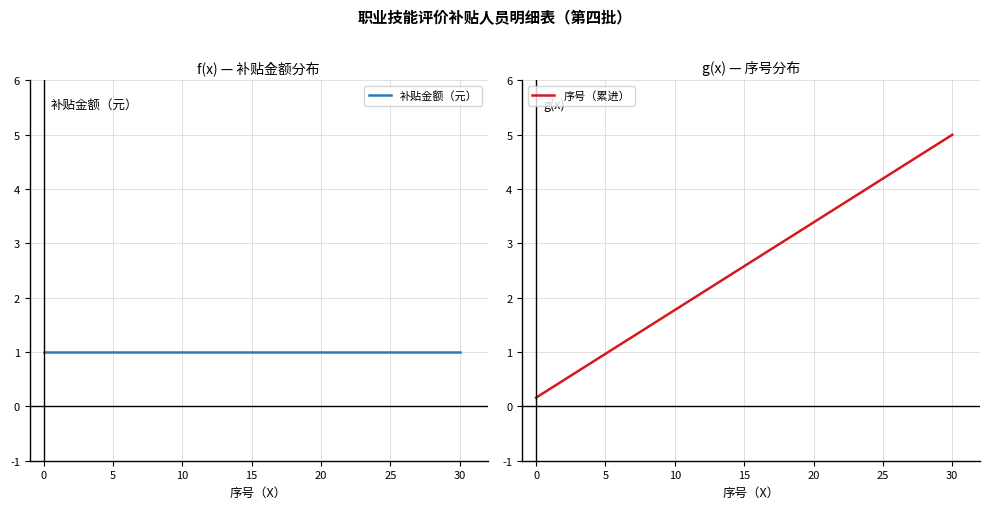

At which label does 序号（累进） reach its peak?

30